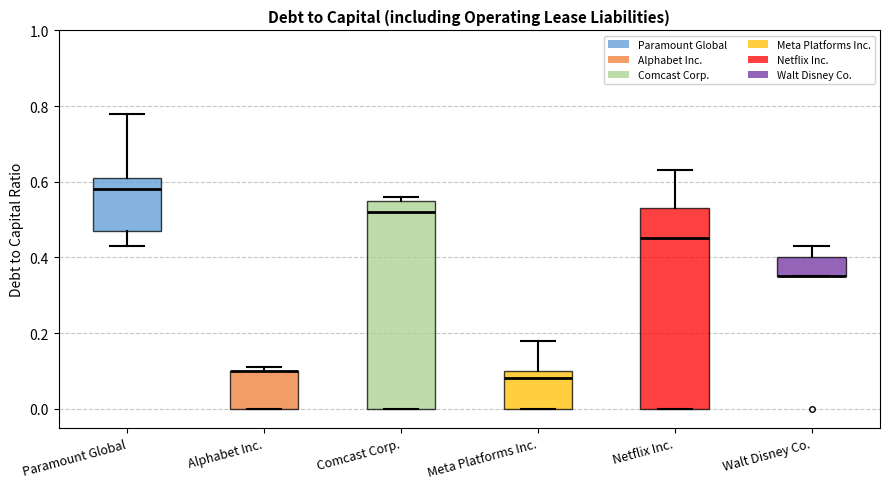

Where does the median line of the box for Paramount Global sit on the y-axis? The values are not printed on the chart, so give them approximately, as read against the axis.

0.58